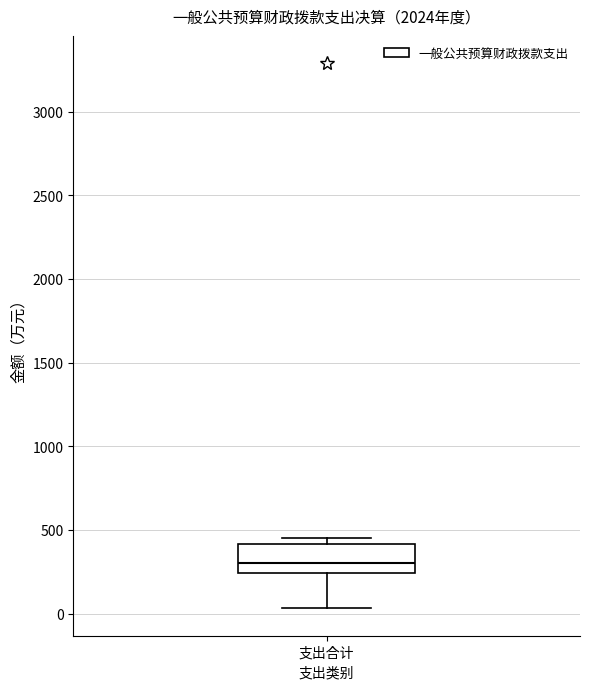

Read this box plot against the y-axis: the position of the median line, the range covered by the box, and the ends of both whiskers. The values are not printed on the chart, so give them approximately, as read against the axis.

median 300, box 250 to 400, whiskers 50 to 450